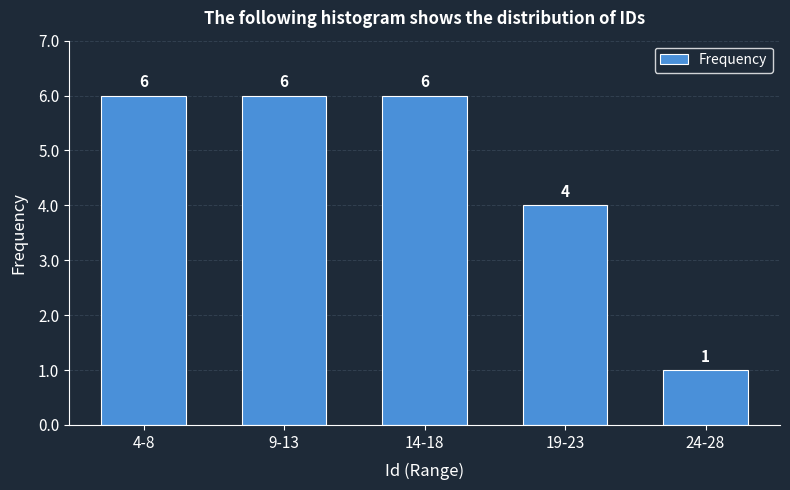

Reading left to right, what are all the values shown in this chart?

4-8=6	9-13=6	14-18=6	19-23=4	24-28=1